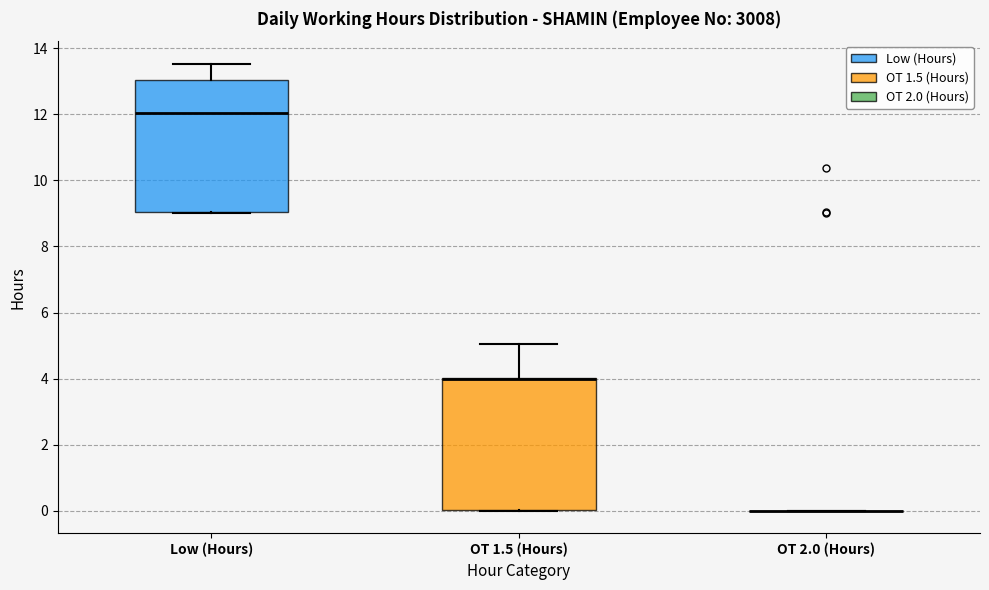

Reading left to right, read every box against the y-axis: the position of its median line, the range the box covers, and the ends of its whiskers. The values are not printed on the chart, so give them approximately, as read against the axis.

Low (Hours): median 12.0, box 9.0 to 13.0, whiskers 9.0 to 13.6
OT 1.5 (Hours): median 4.0 (drawn on the box's upper edge), box 0.0 to 4.0, whiskers 0.0 to 5.0
OT 2.0 (Hours): box collapsed to a line at 0.0, whiskers 0.0 to 0.0